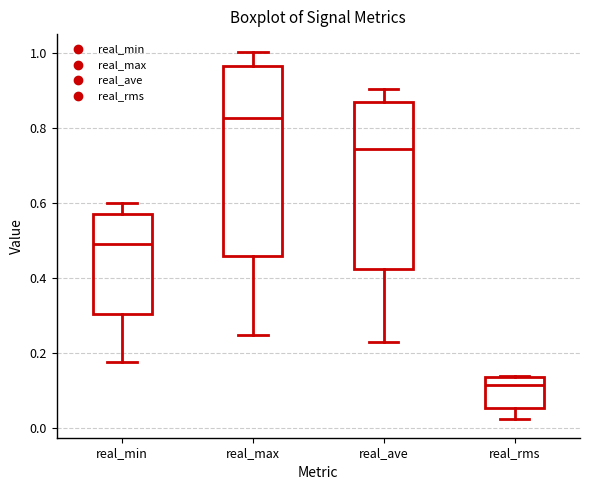

Reading left to right, transcribe this box plot: for each box, give where its median line is, the range the box spans, and where its two whiskers end, as read against the y-axis. The values are not printed on the chart, so give them approximately, as read against the axis.

real_min: median 0.50, box 0.30 to 0.58, whiskers 0.18 to 0.60
real_max: median 0.82, box 0.46 to 0.96, whiskers 0.24 to 1.00
real_ave: median 0.74, box 0.42 to 0.86, whiskers 0.22 to 0.90
real_rms: median 0.12, box 0.06 to 0.14, whiskers 0.02 to 0.14